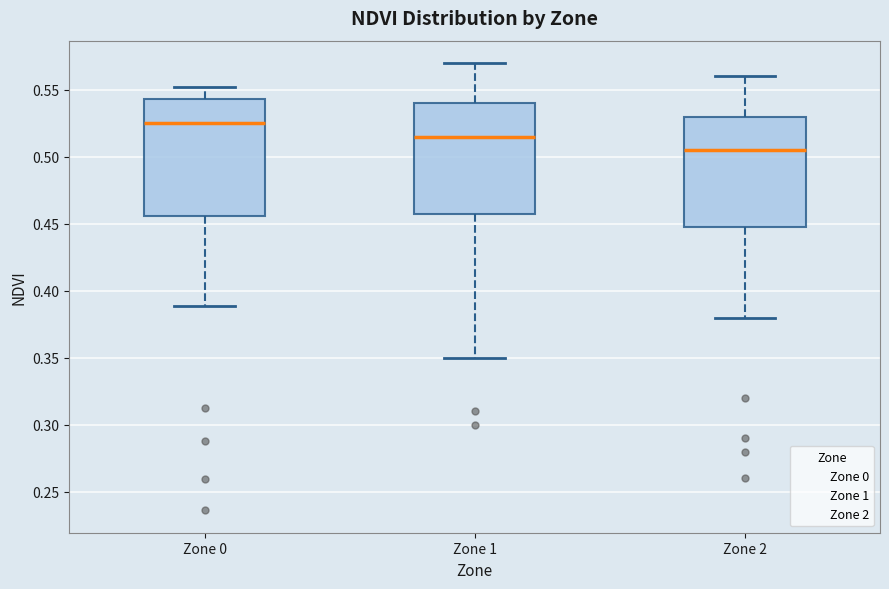

Reading left to right, transcribe this box plot: for each box, give where its median line is, the range the box spans, and where its two whiskers end, as read against the y-axis. The values are not printed on the chart, so give them approximately, as read against the axis.

Zone 0: median 0.525, box 0.455 to 0.545, whiskers 0.390 to 0.550
Zone 1: median 0.515, box 0.460 to 0.540, whiskers 0.350 to 0.570
Zone 2: median 0.505, box 0.450 to 0.530, whiskers 0.380 to 0.560